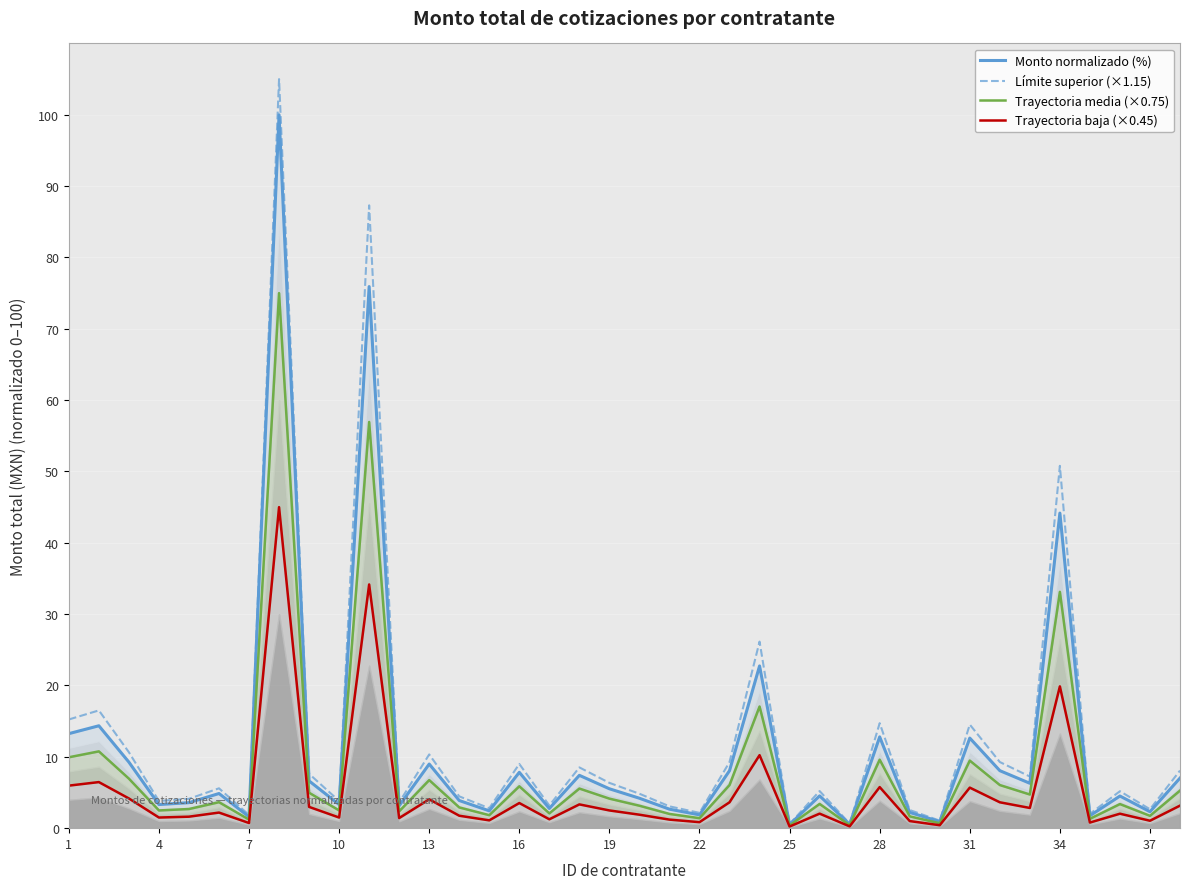

Does the chart display data point markers on the line(s)?

No